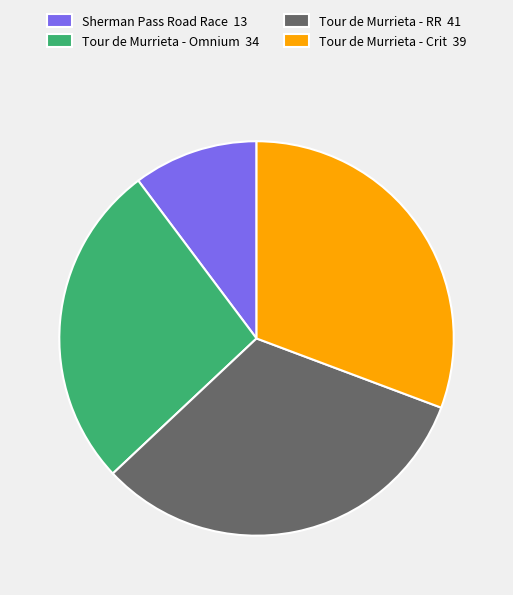

Does any single category account for the majority?

No